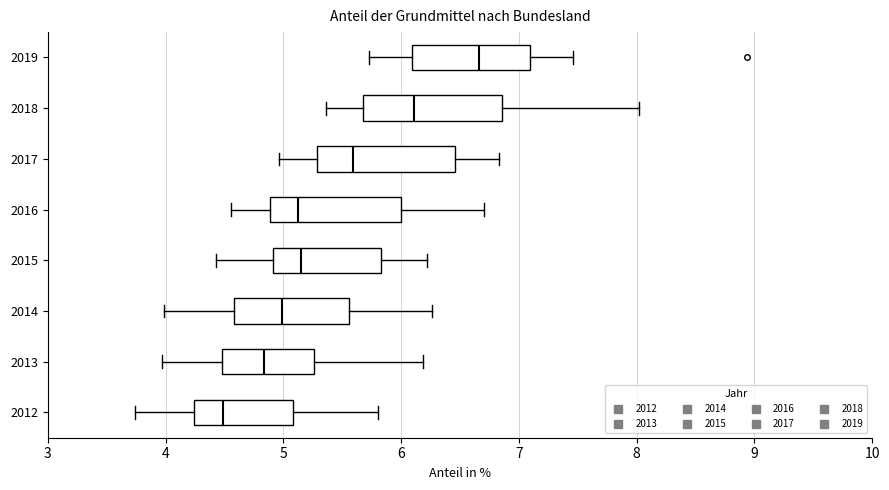

Reading bottom to top, transcribe this box plot: for each box, give where its median line is, the range the box spans, and where its two whiskers end, as read against the x-axis. The values are not printed on the chart, so give them approximately, as read against the axis.

2012: median 4.5, box 4.2 to 5.1, whiskers 3.7 to 5.8
2013: median 4.8, box 4.5 to 5.3, whiskers 4.0 to 6.2
2014: median 5.0, box 4.6 to 5.6, whiskers 4.0 to 6.3
2015: median 5.2, box 4.9 to 5.8, whiskers 4.4 to 6.2
2016: median 5.1, box 4.9 to 6.0, whiskers 4.6 to 6.7
2017: median 5.6, box 5.3 to 6.5, whiskers 5.0 to 6.8
2018: median 6.1, box 5.7 to 6.9, whiskers 5.4 to 8.0
2019: median 6.7, box 6.1 to 7.1, whiskers 5.7 to 7.5